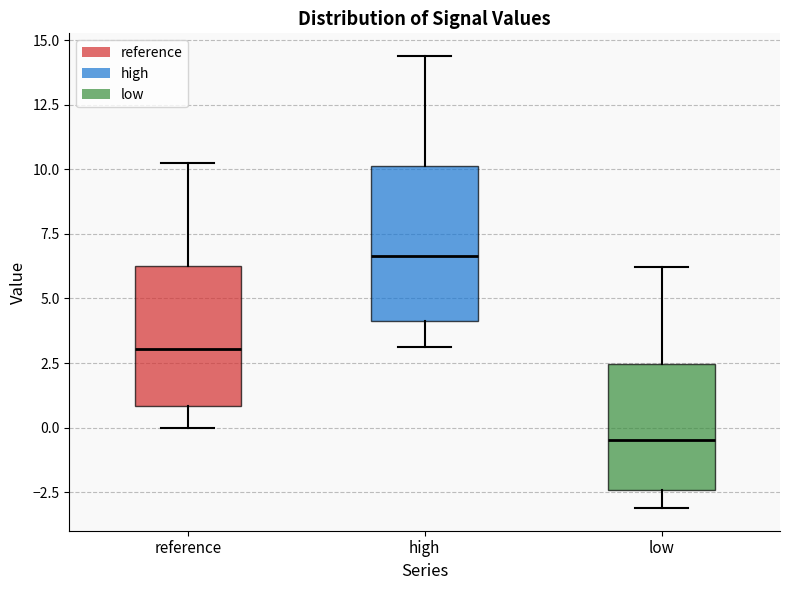

Which box is the tallest, from its lower edge to its upper edge?

high